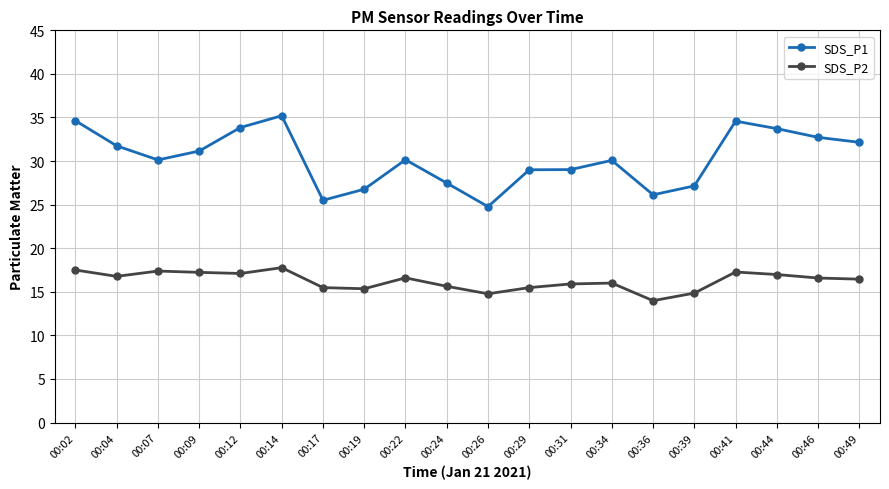

True or false: SDS_P2 has a value of 8.3 at 00:22.

False